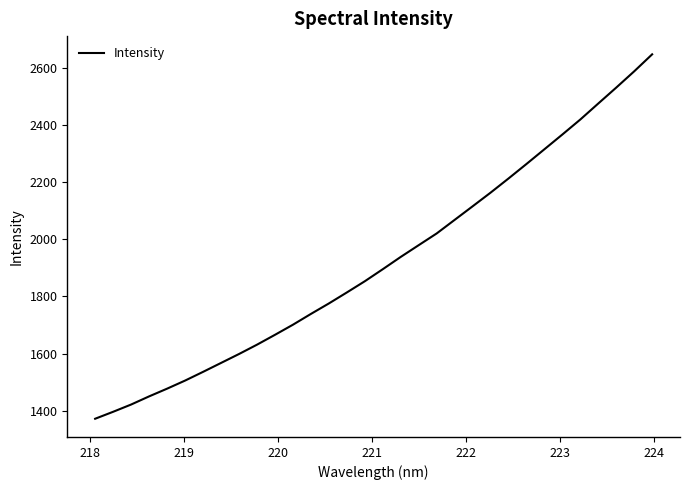

What is the difference between the maximum and minimum values?

1274.4